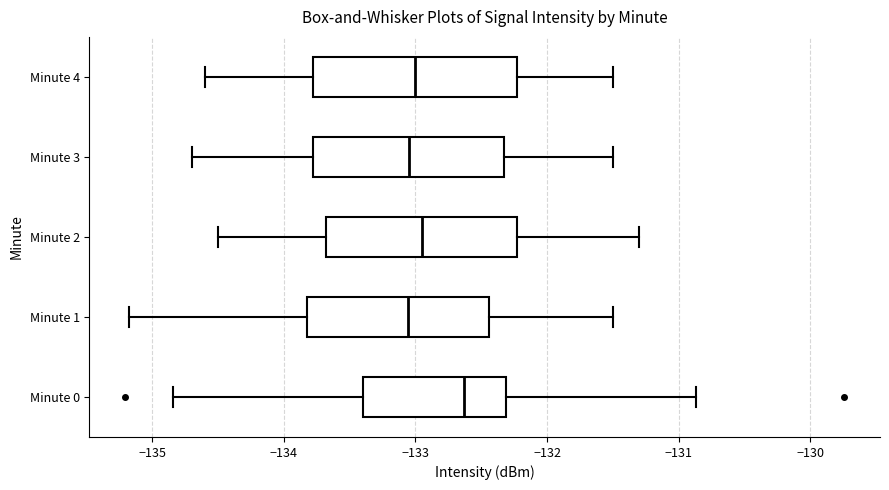

Where does the right whisker of the box for Minute 0 end on the x-axis? The values are not printed on the chart, so give them approximately, as read against the axis.

-130.9